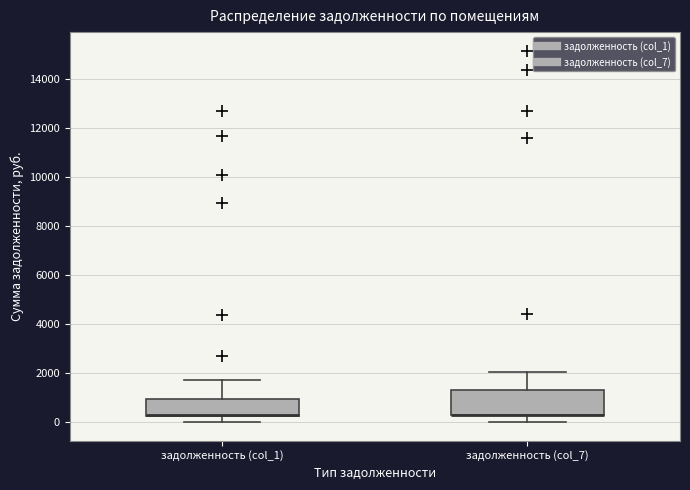

Where does the upper whisker of the box for задолженность (col_1) end on the y-axis? The values are not printed on the chart, so give them approximately, as read against the axis.

1800